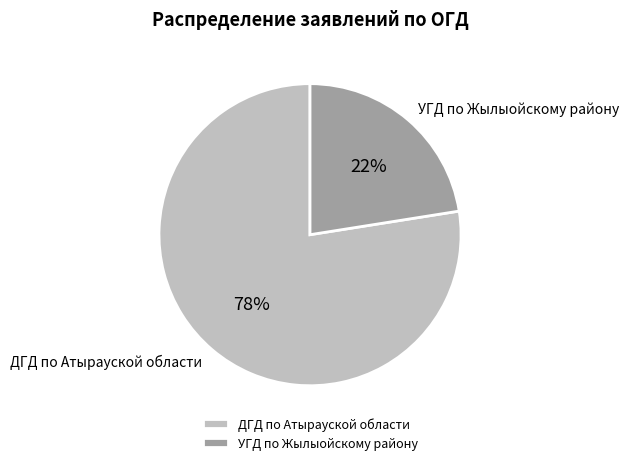

How many slices are in this pie chart?

2